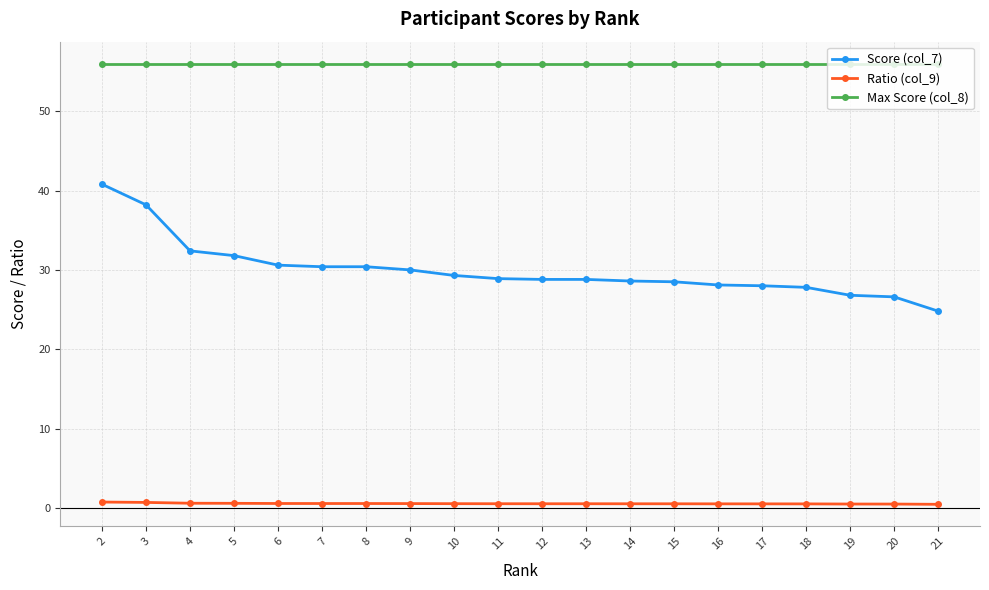

What is the difference between the maximum and minimum values in the Score (col_7) series?

16.0